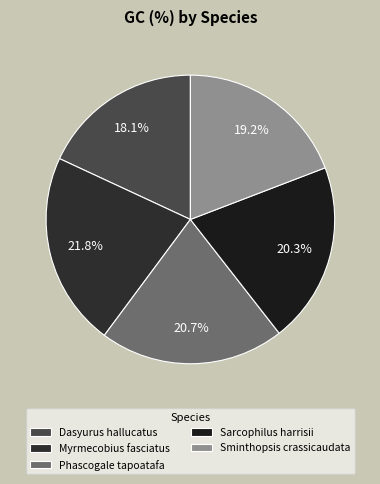

What is the smallest slice in the pie chart?

Dasyurus hallucatus